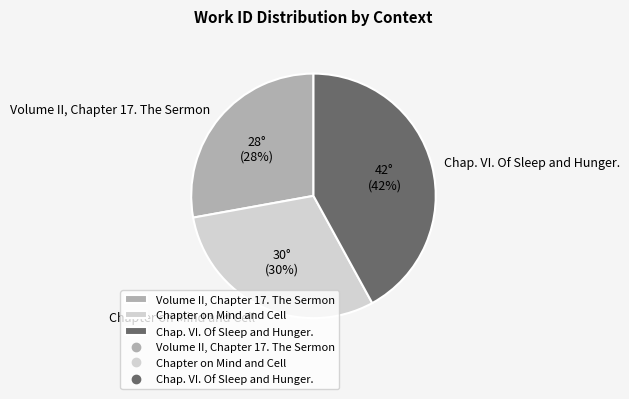

What is the largest slice in the pie chart?

Chap. VI. Of Sleep and Hunger.